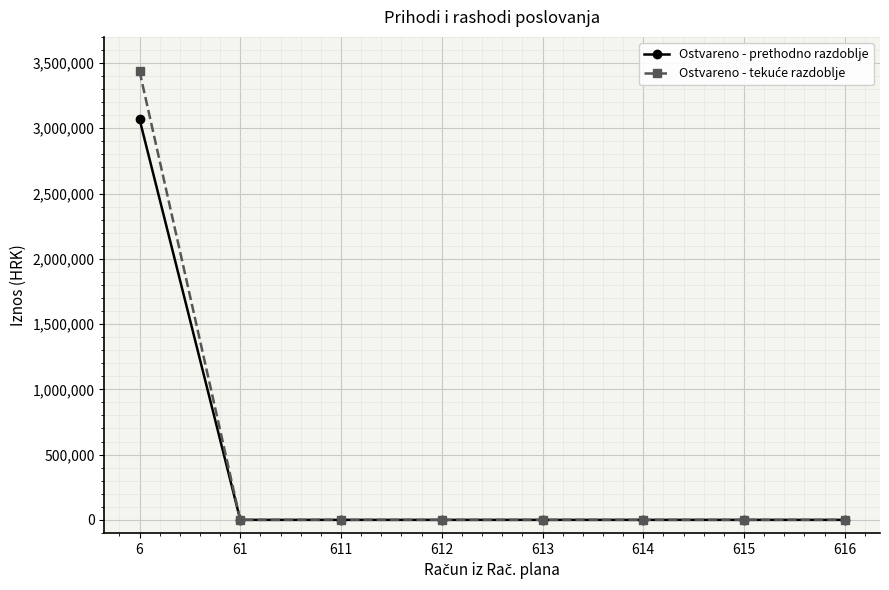

At how many categories does at least one series exceed 2573451?

1